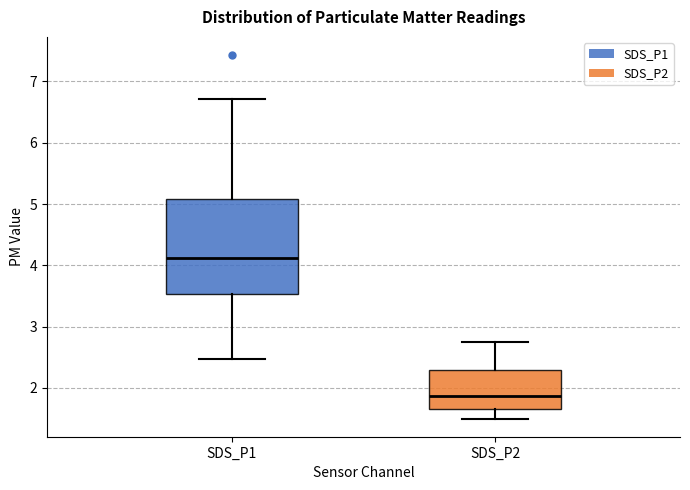

Where does the lower whisker of the box for SDS_P2 end on the y-axis? The values are not printed on the chart, so give them approximately, as read against the axis.

1.5